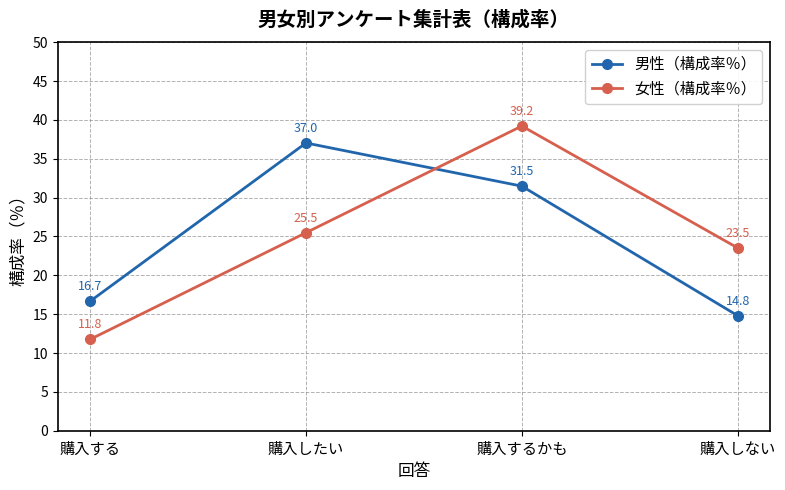

True or false: 女性（構成率％） has more than 1 interior local peaks.

False